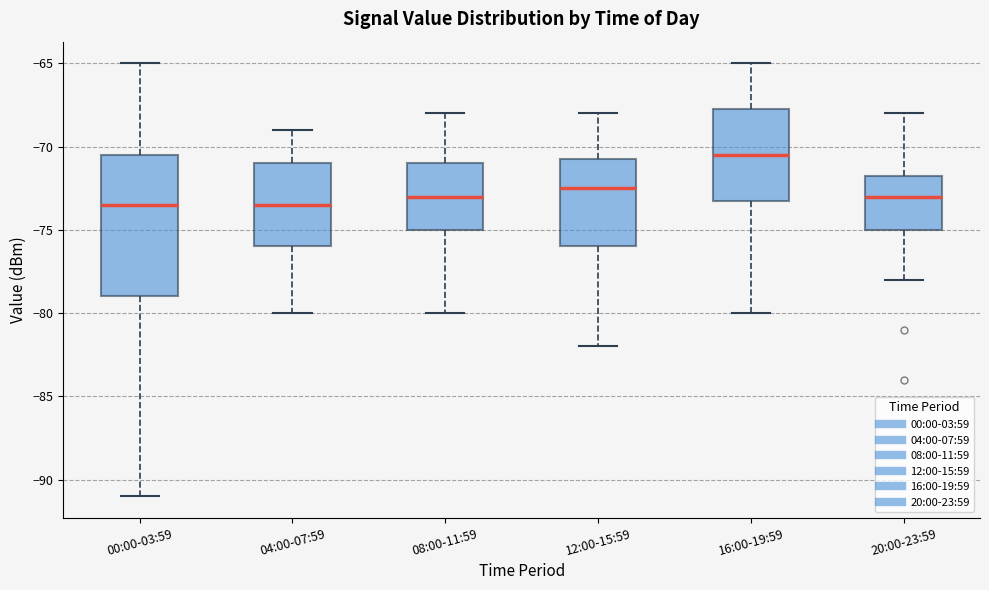

Reading left to right, transcribe this box plot: for each box, give where its median line is, the range the box spans, and where its two whiskers end, as read against the y-axis. The values are not printed on the chart, so give them approximately, as read against the axis.

00:00-03:59: median -73.5, box -79.0 to -70.5, whiskers -91.0 to -65.0
04:00-07:59: median -73.5, box -76.0 to -71.0, whiskers -80.0 to -69.0
08:00-11:59: median -73.0, box -75.0 to -71.0, whiskers -80.0 to -68.0
12:00-15:59: median -72.5, box -76.0 to -70.5, whiskers -82.0 to -68.0
16:00-19:59: median -70.5, box -73.0 to -67.5, whiskers -80.0 to -65.0
20:00-23:59: median -73.0, box -75.0 to -71.5, whiskers -78.0 to -68.0